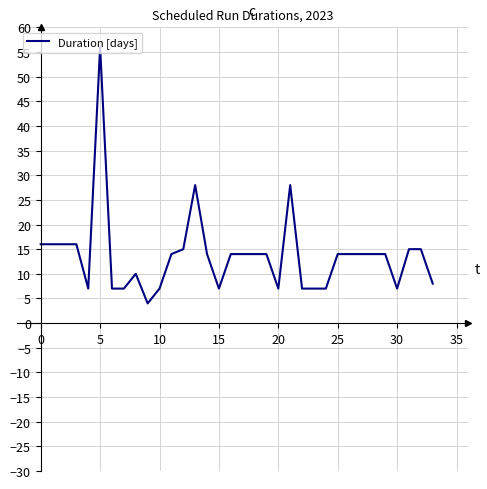

What is the difference between the maximum and minimum values?

52